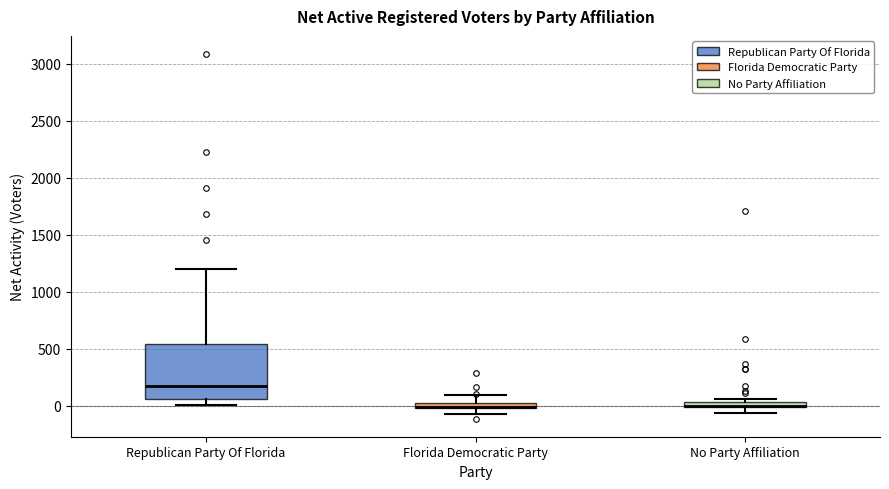

Comparing the boxes themselves (not the whiskers), which one is the tallest?

Republican Party Of Florida